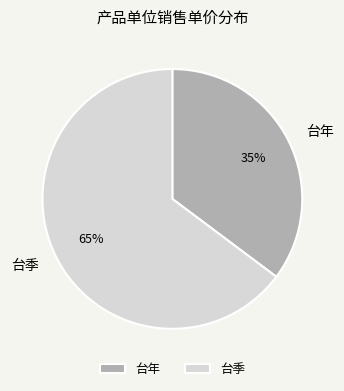

Is it true that 台季 is 59% of the pie?

False